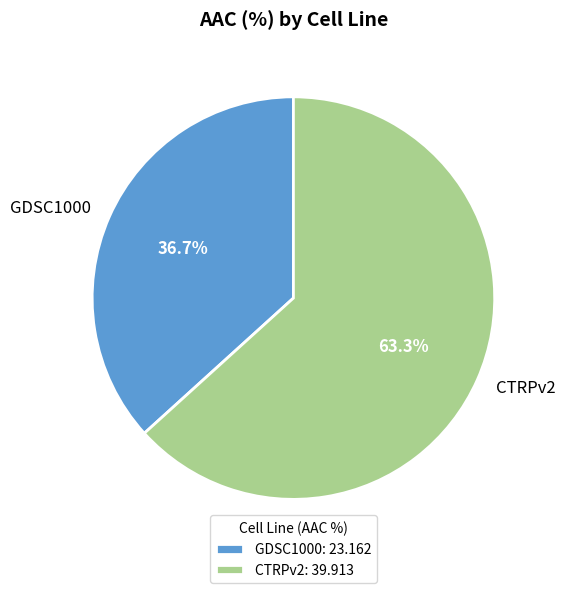

What percentage is the CTRPv2 slice, to the nearest percent?

63%